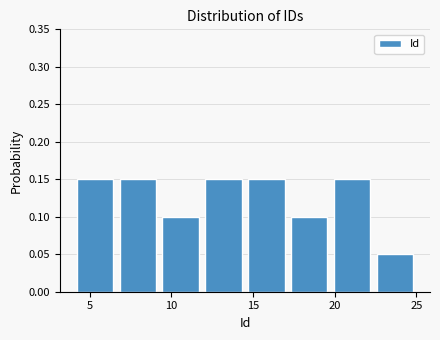

Reading left to right, list every bar in this chart as the range it spans on the x-axis followed by its height. Neither the bar edges nor the heights are printed on the chart, so give them approximately, as read against the axes.

4.0 to 6.5: 0.15
6.5 to 9.5: 0.15
9.5 to 12.0: 0.10
12.0 to 14.5: 0.15
14.5 to 17.0: 0.15
17.0 to 20.0: 0.10
20.0 to 22.5: 0.15
22.5 to 25.0: 0.05